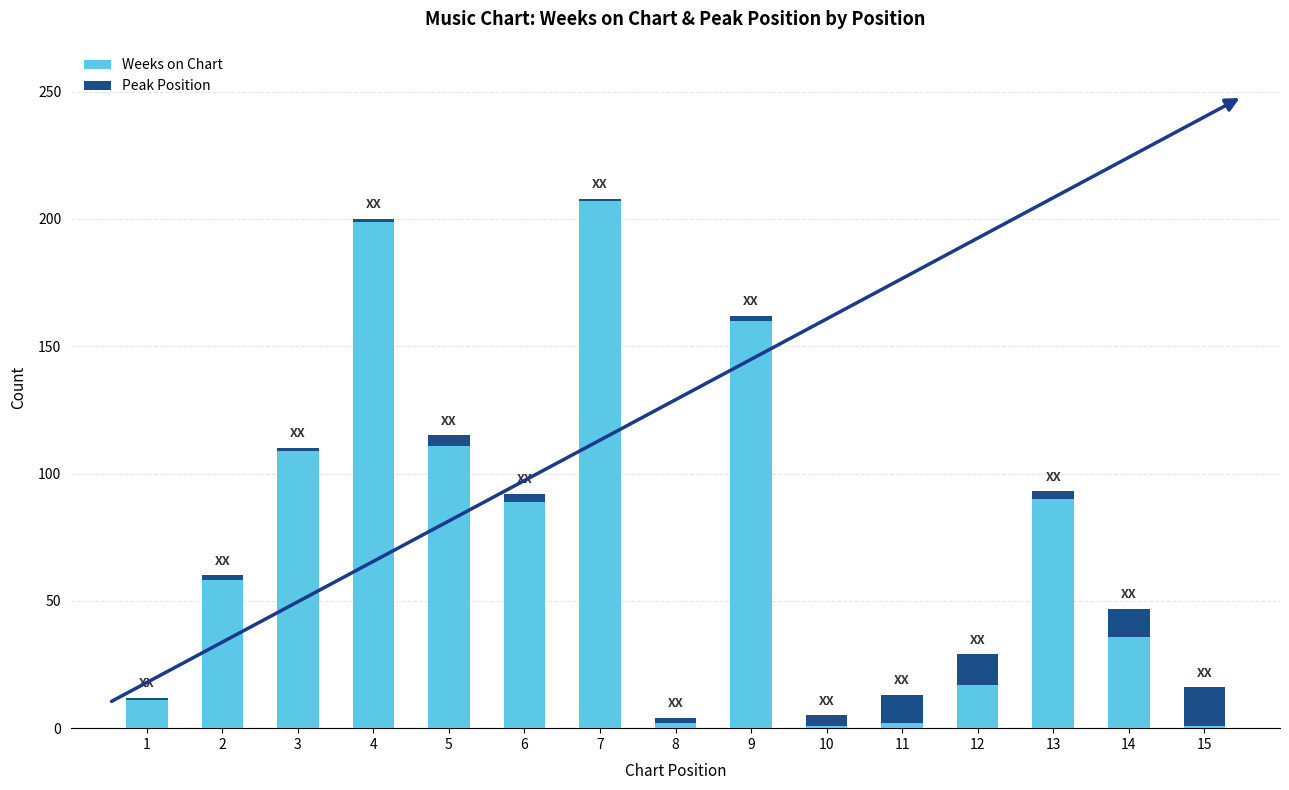

How many categories are shown in the chart?

15